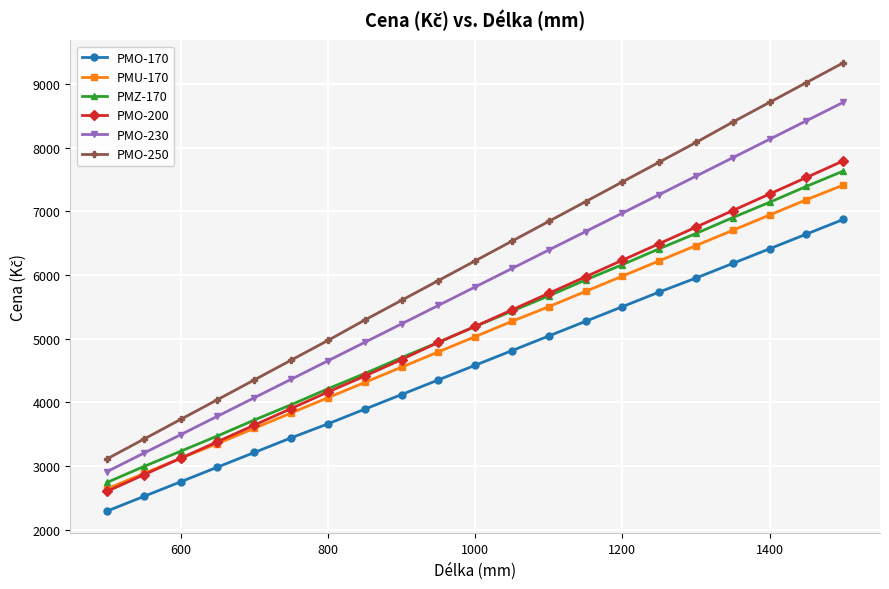

What is the value of the PMO-200 point at the 17th from the left?

6750